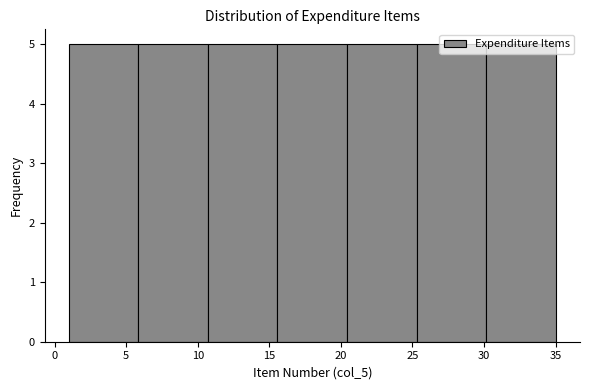

Reading left to right, list every bar in this chart as the range it spans on the x-axis followed by its height. Neither the bar edges nor the heights are printed on the chart, so give them approximately, as read against the axes.

1.0 to 6.0: 5
6.0 to 10.5: 5
10.5 to 15.5: 5
15.5 to 20.5: 5
20.5 to 25.5: 5
25.5 to 30.0: 5
30.0 to 35.0: 5